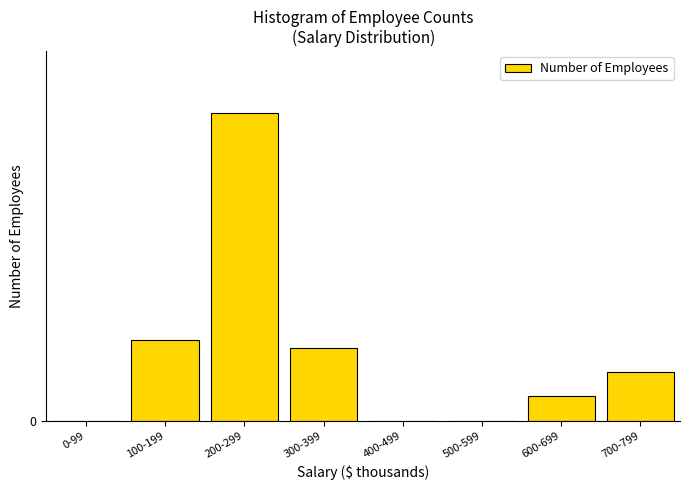

Are the bars horizontal?

No